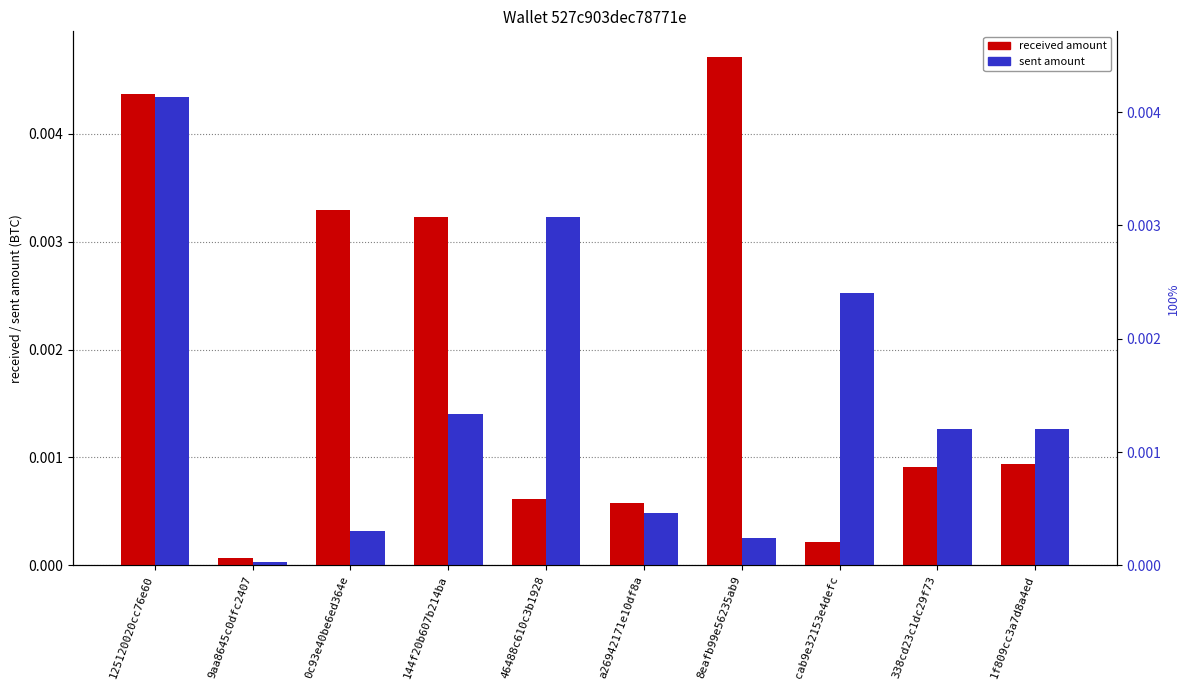

Reading right to left, transcribe all the data shown in this chart.

received amount: 1f809cc3a7d8a4ed=0.0	338cd23c1dc29f73=0.0	cab9e32153e4defc=0.0	8eafb99e56235ab9=0.0	a26942171e10df8a=0.0	46488c610c3b1928=0.0	144f20b607b214ba=0.0	0c93e40be6ed364e=0.0	9aa8645c0dfc2407=0.0	125120020cc76e60=0.0
sent amount: 1f809cc3a7d8a4ed=0.0	338cd23c1dc29f73=0.0	cab9e32153e4defc=0.0	8eafb99e56235ab9=0.0	a26942171e10df8a=0.0	46488c610c3b1928=0.0	144f20b607b214ba=0.0	0c93e40be6ed364e=0.0	9aa8645c0dfc2407=0.0	125120020cc76e60=0.0